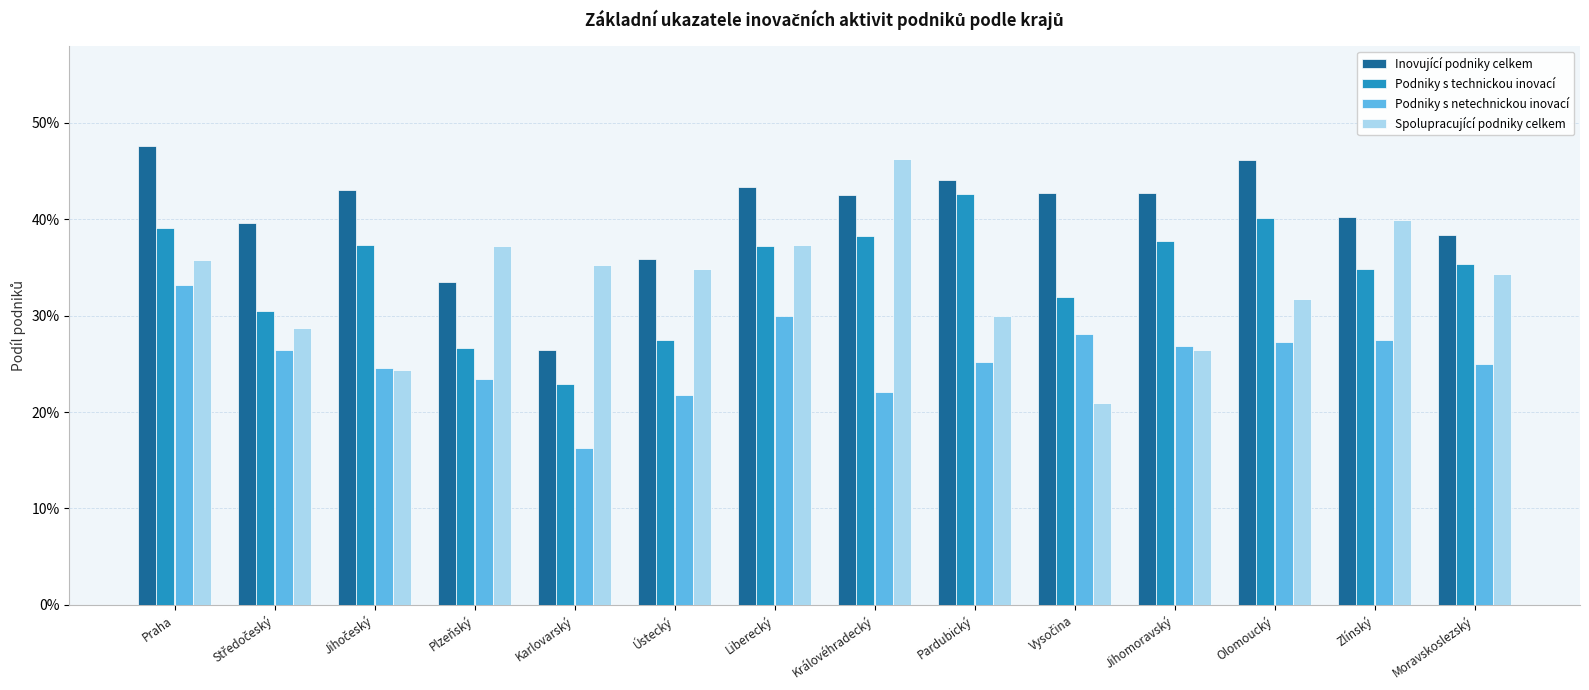

Does the chart contain any negative values?

No